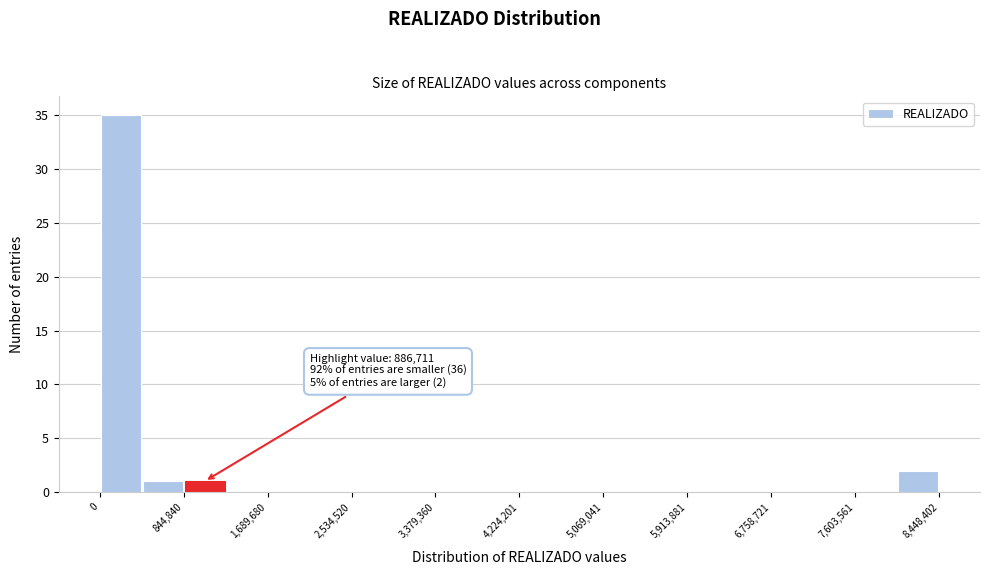

Which range on the x-axis has the tallest bar?

0 to 400000